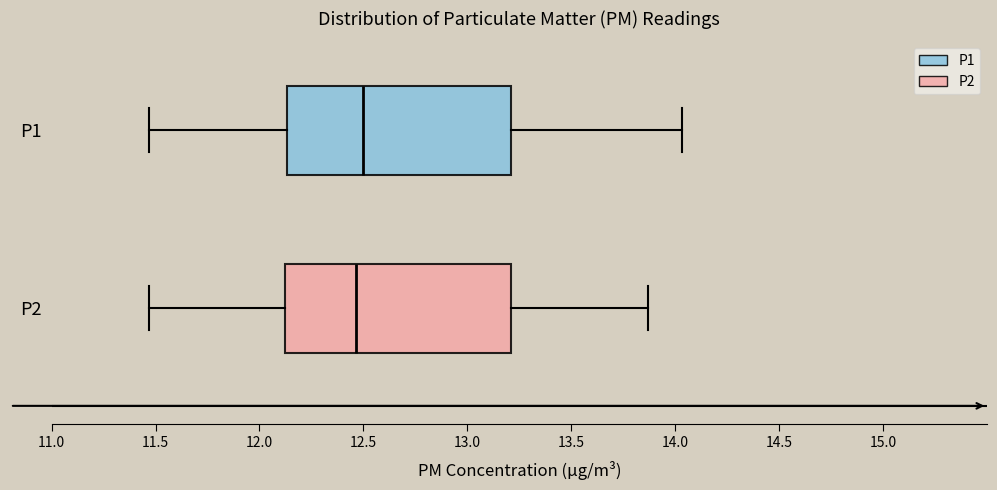

Reading bottom to top, read every box against the x-axis: the position of its median line, the range the box covers, and the ends of its whiskers. The values are not printed on the chart, so give them approximately, as read against the axis.

P2: median 12.45, box 12.10 to 13.20, whiskers 11.45 to 13.85
P1: median 12.50, box 12.15 to 13.20, whiskers 11.45 to 14.05